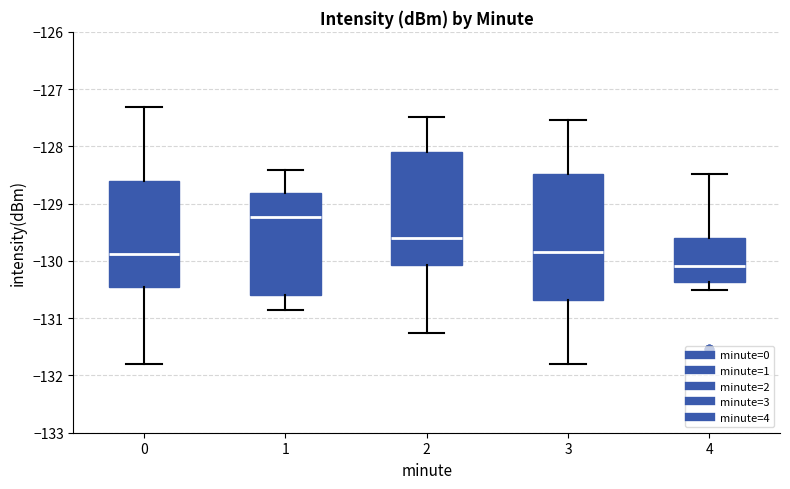

Where is the lower edge of the box at x = 4 on the y-axis? The values are not printed on the chart, so give them approximately, as read against the axis.

-130.4